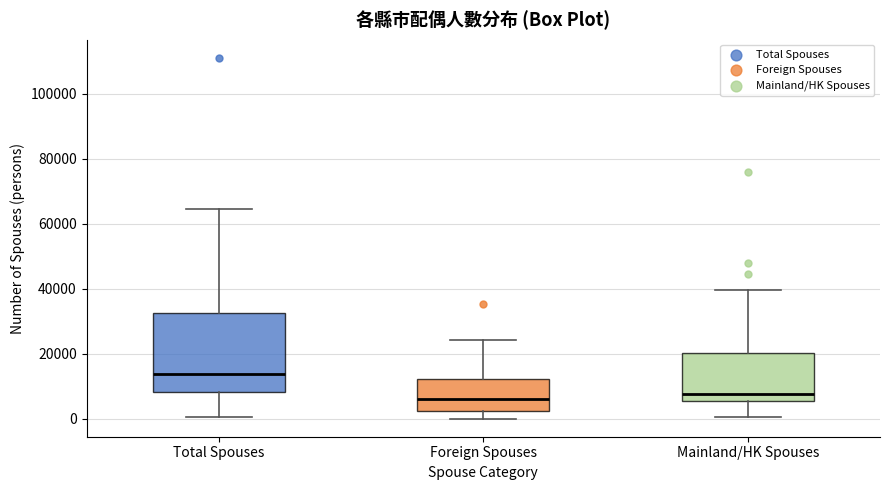

Which box is the tallest, from its lower edge to its upper edge?

Total Spouses